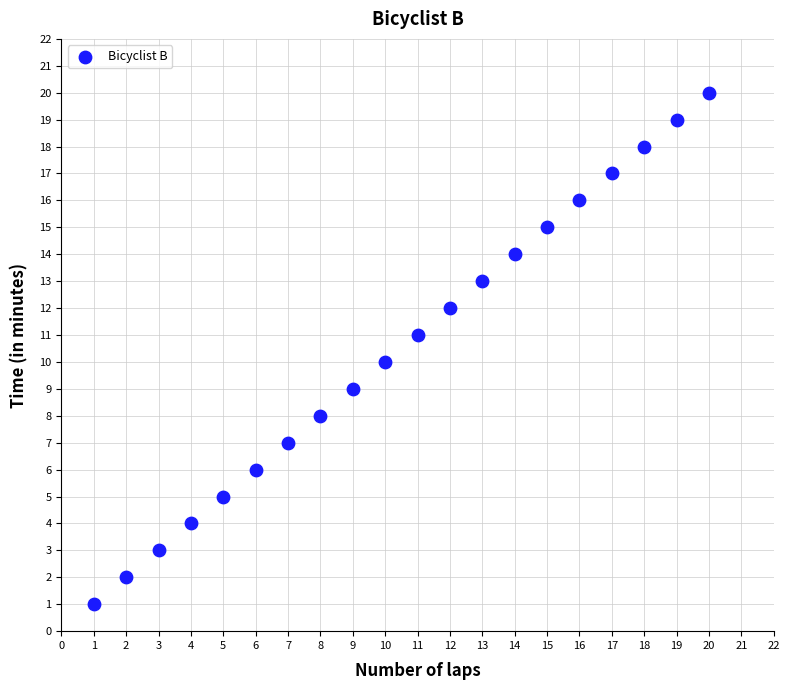

What is the range of Y values (max minus min)?

19